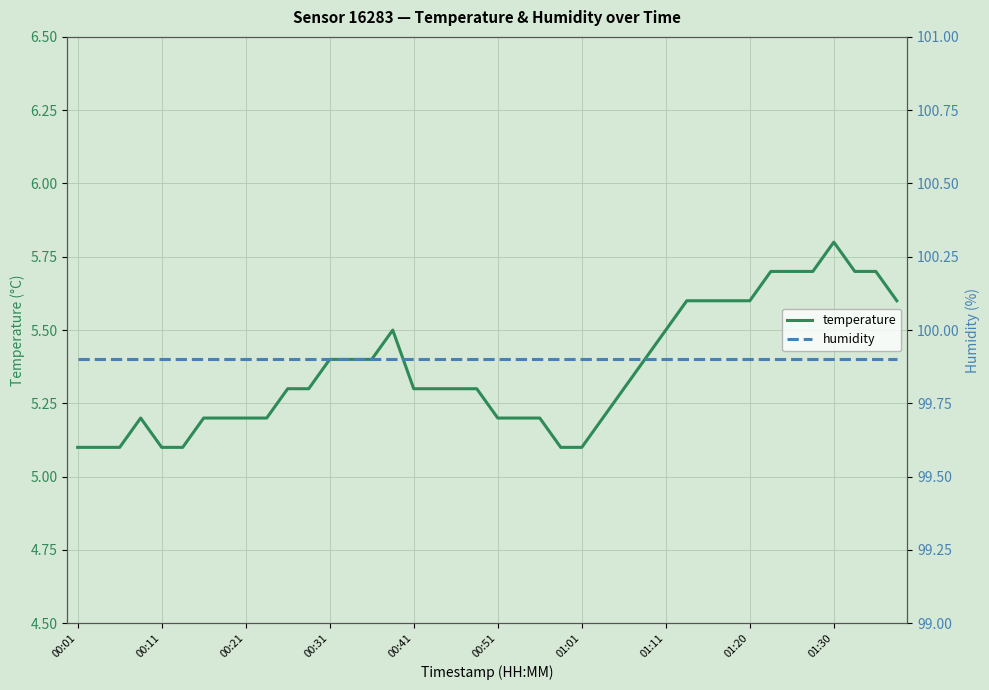

Reading left to right, extract all data points from this chart.

temperature: 5.1	5.1	5.1	5.2	5.1	5.1	5.2	5.2	5.2	5.2	5.3	5.3	5.4	5.4	5.4	5.5	5.3	5.3	5.3	5.3	5.2	5.2	5.2	5.1	5.1	5.2	5.3	5.4	5.5	5.6	5.6	5.6	5.6	5.7	5.7	5.7	5.8	5.7	5.7	5.6
humidity: 99.9	99.9	99.9	99.9	99.9	99.9	99.9	99.9	99.9	99.9	99.9	99.9	99.9	99.9	99.9	99.9	99.9	99.9	99.9	99.9	99.9	99.9	99.9	99.9	99.9	99.9	99.9	99.9	99.9	99.9	99.9	99.9	99.9	99.9	99.9	99.9	99.9	99.9	99.9	99.9